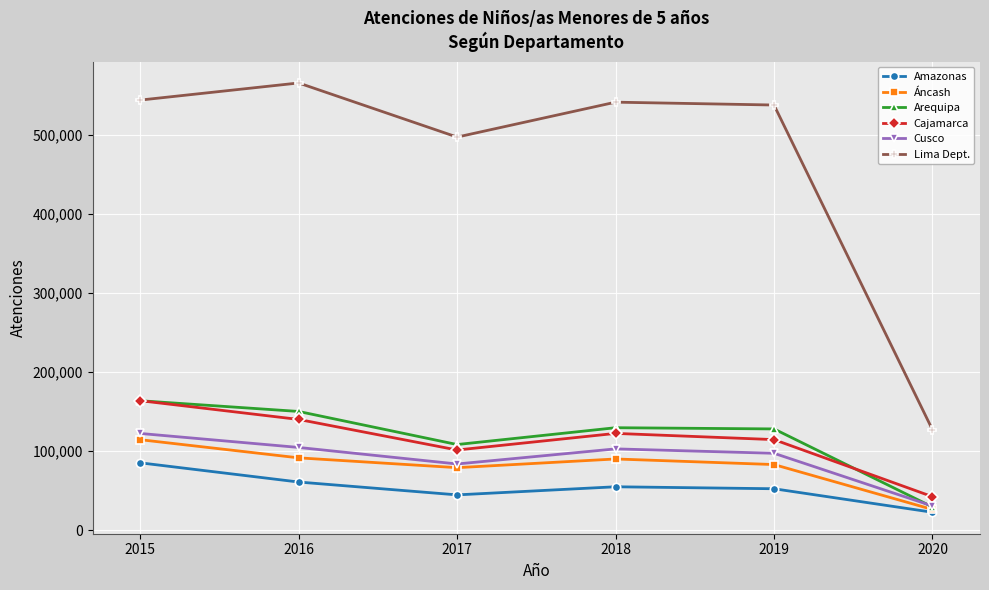

Is the value of Cajamarca at 2015 greater than the value of Cusco at 2019?

Yes